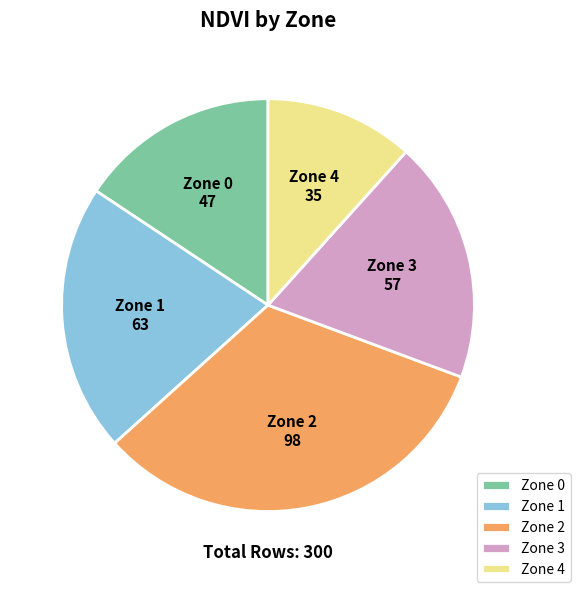

Does Zone 4 represent more than half of the total?

No